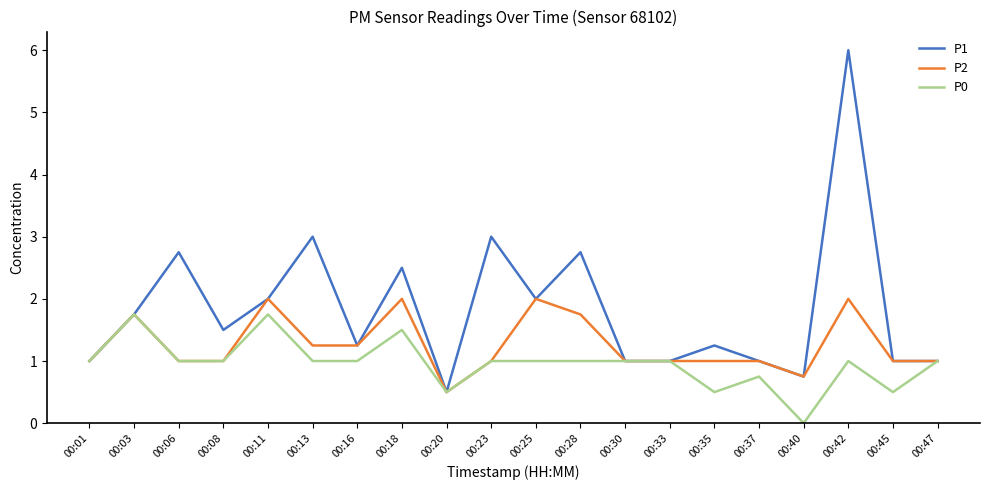

Where is the first local maximum for P2?

00:03